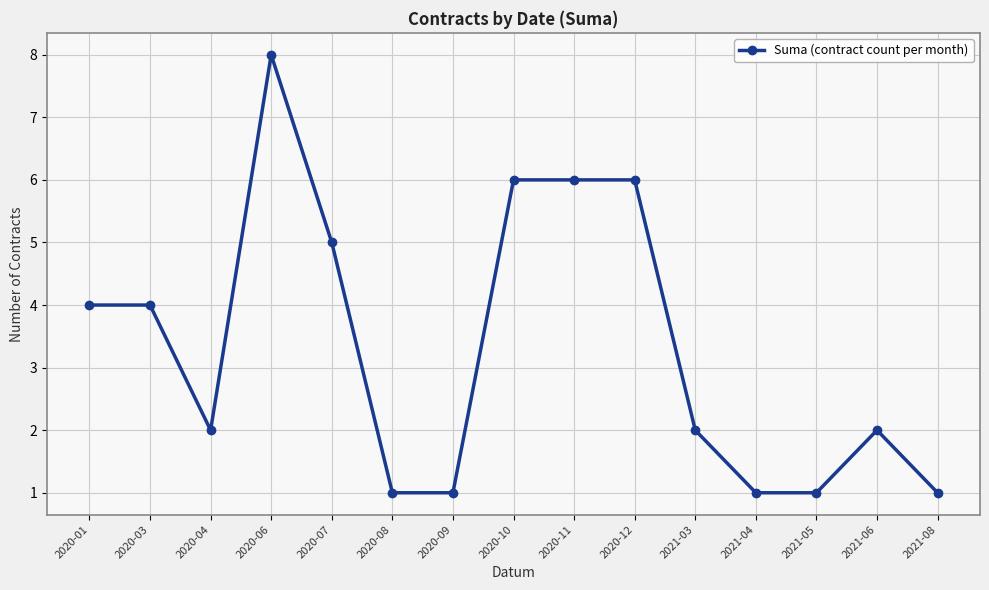

Where is the first local minimum?

2020-04